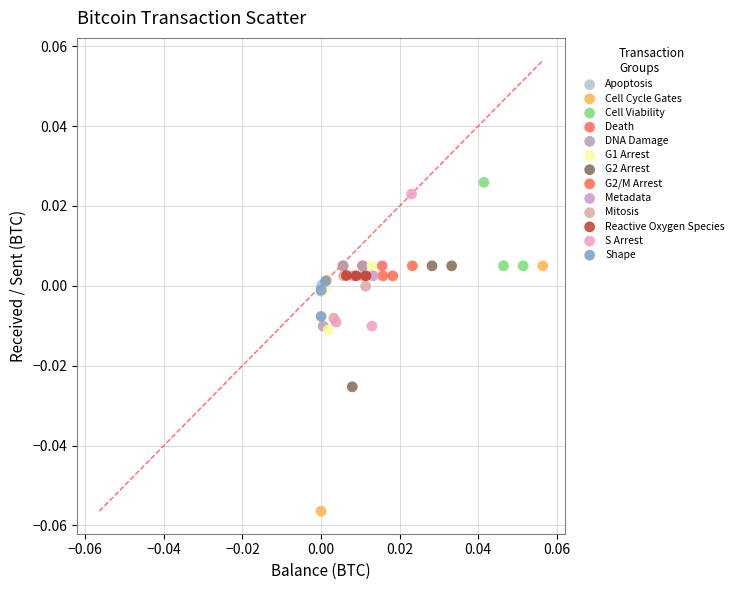

Which series reaches the minimum Y coordinate?

Cell Cycle Gates